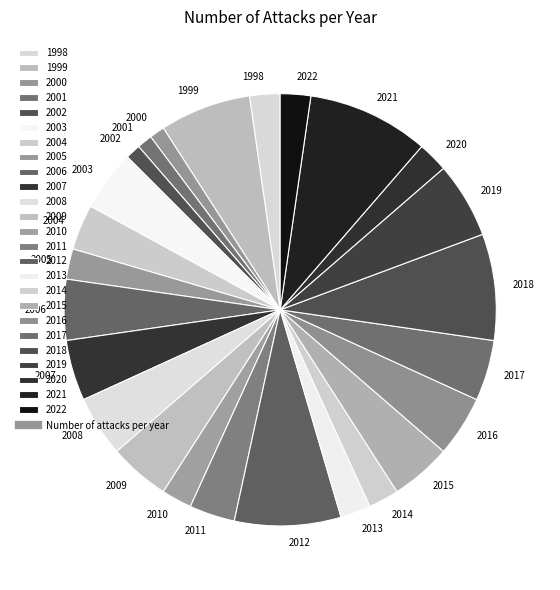

Which slice is the largest?

2021